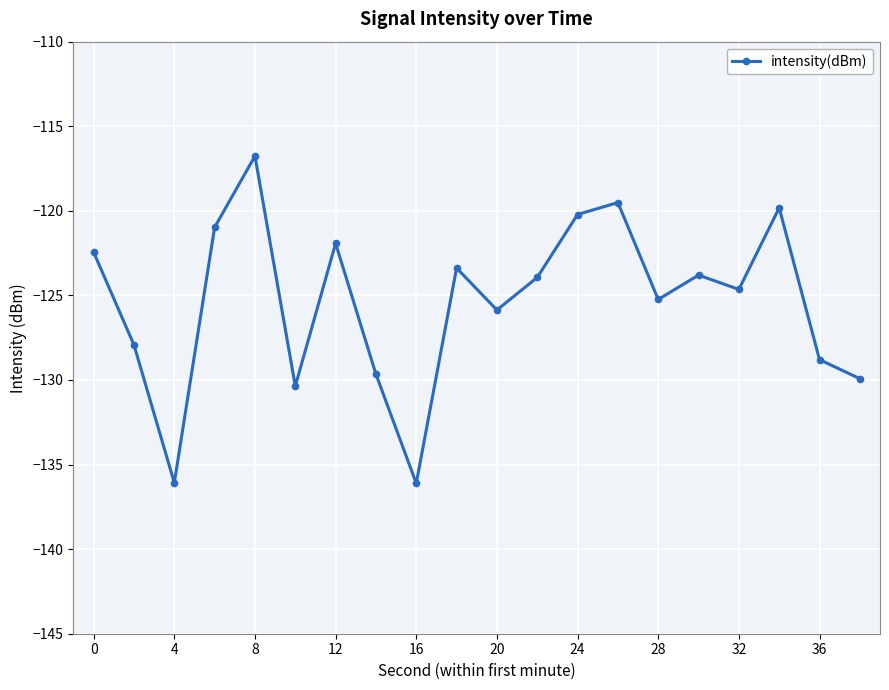

What is the average value?

-125.4